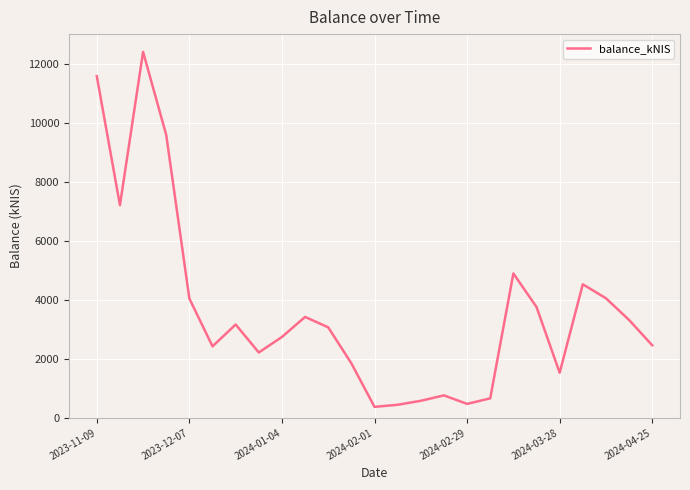

What is the difference between the maximum and minimum values?

12037.3